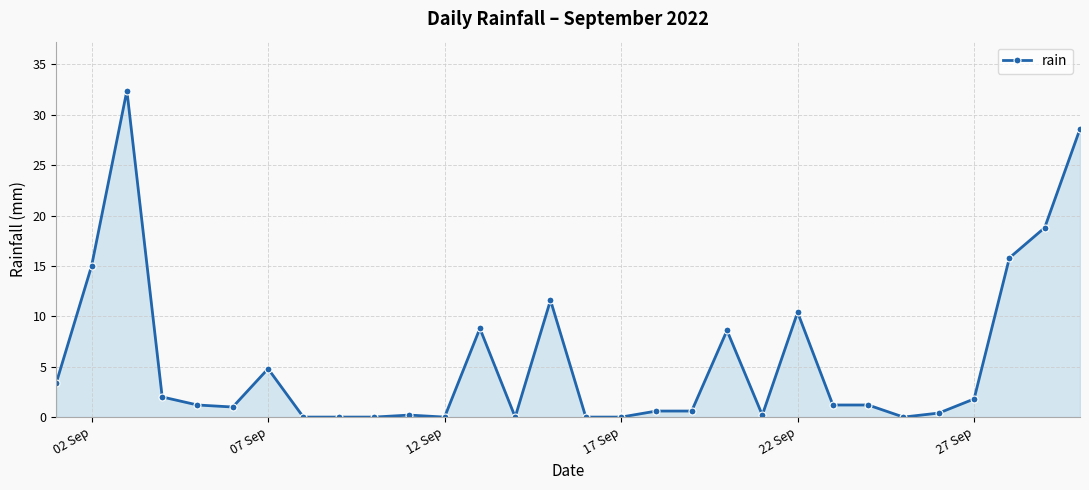

True or false: the data has more than 0 interior local peaks.

True